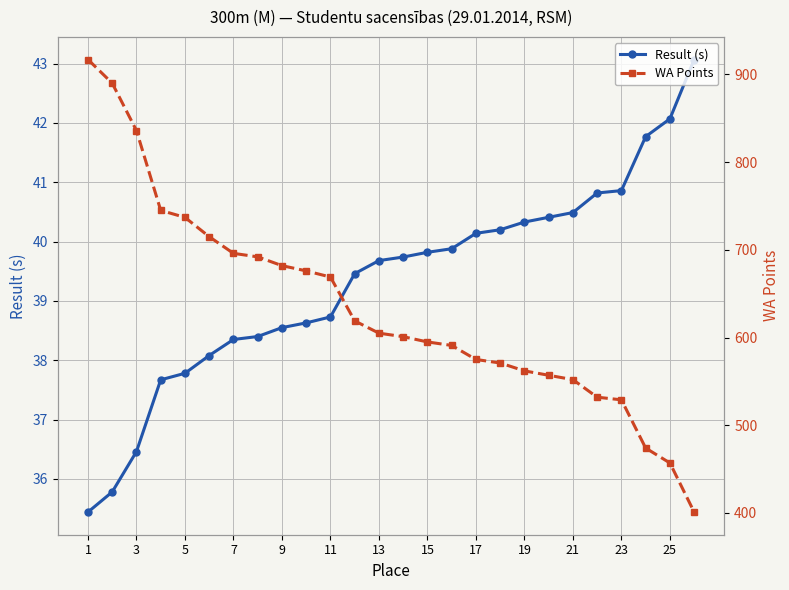

How many data points in WA Points are above 605?

12